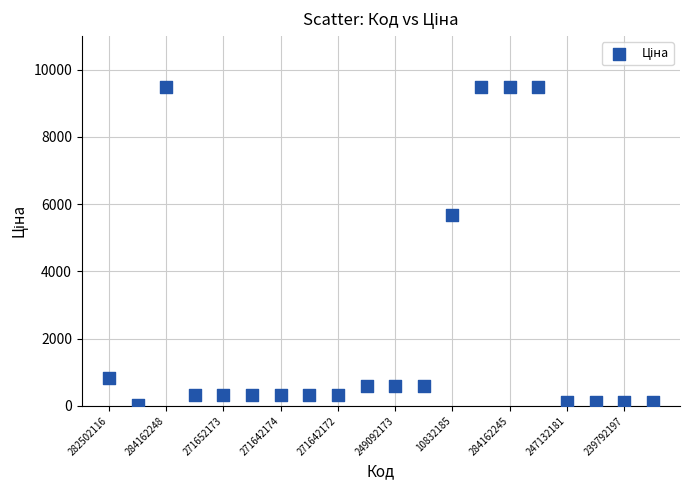

What Y value in the scatter plot is closest to 4756?

5673.8